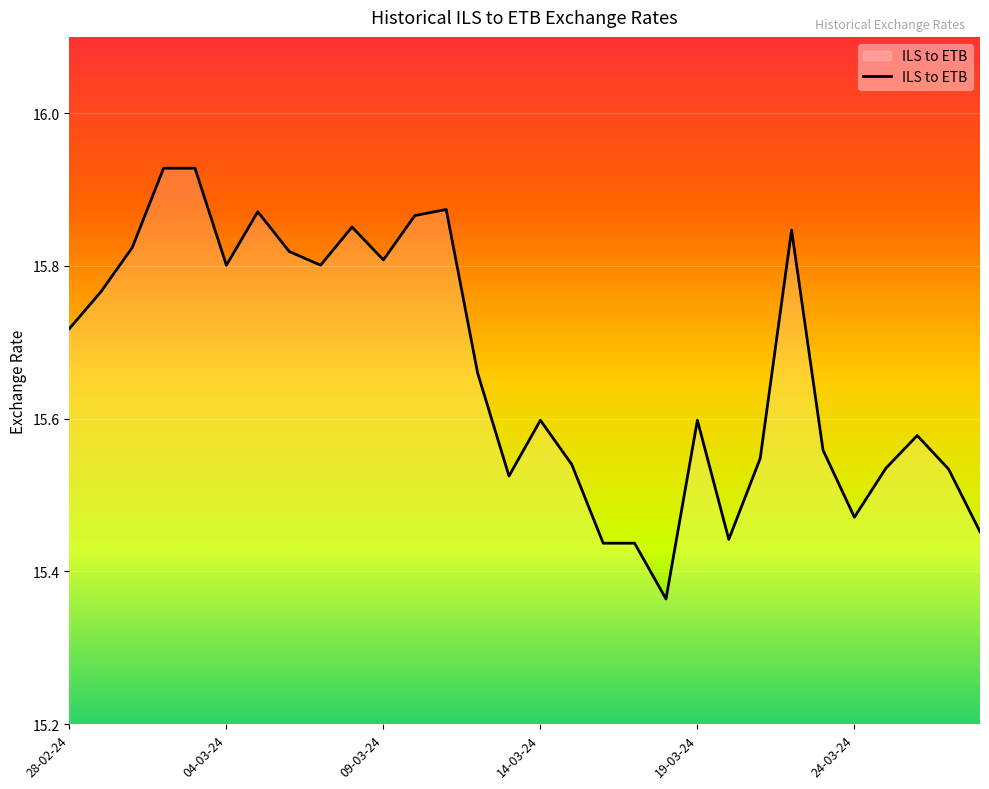

What is the difference between the maximum and minimum values?

0.6